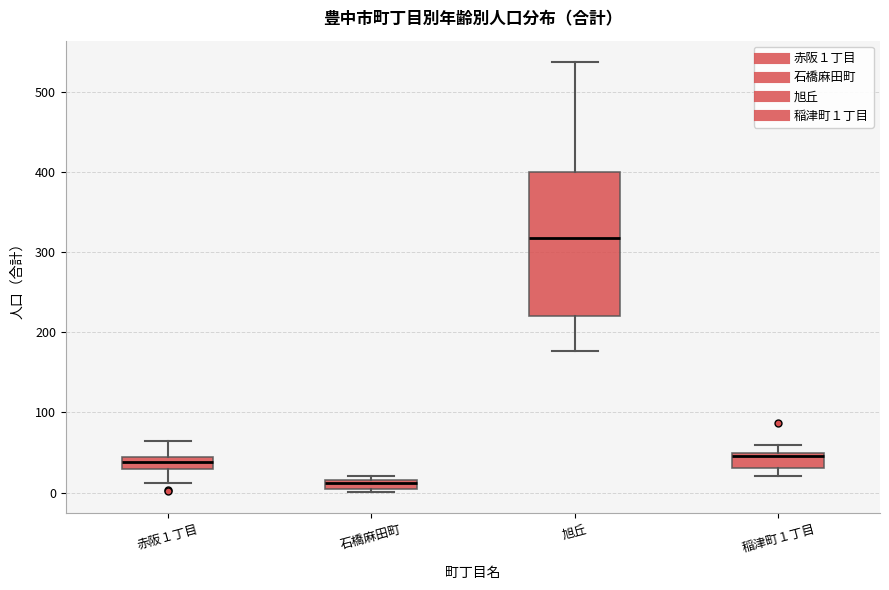

Which box is the tallest, from its lower edge to its upper edge?

旭丘